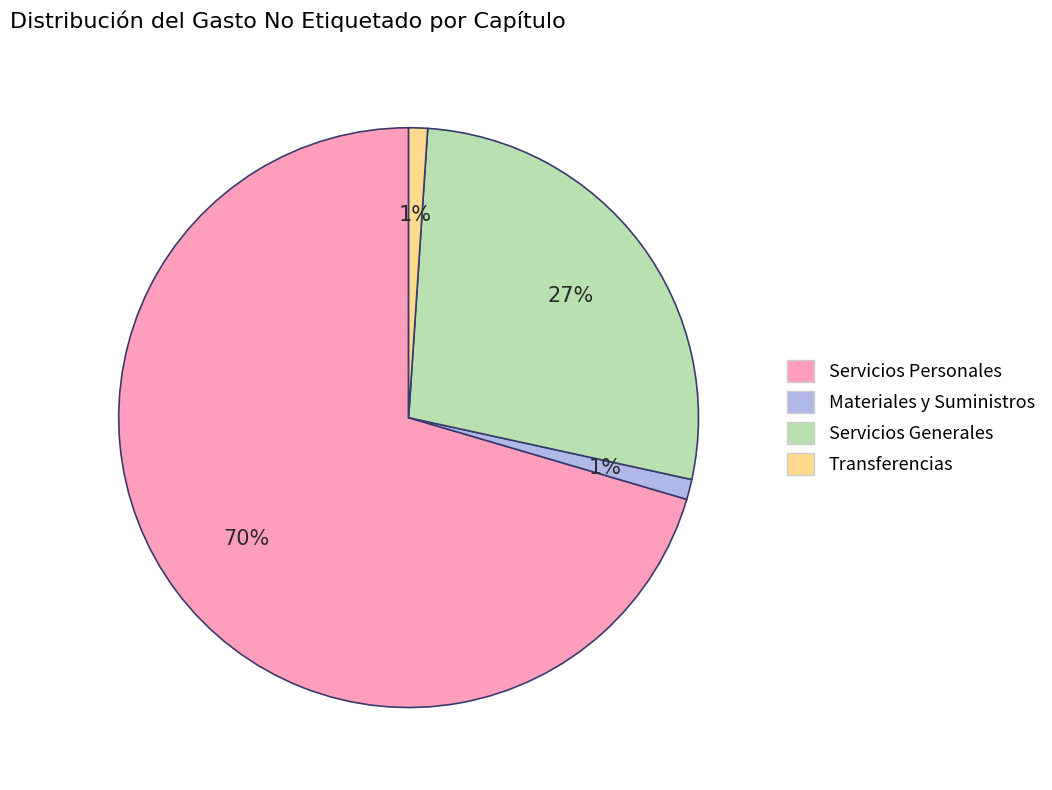

How many slices are in this pie chart?

4